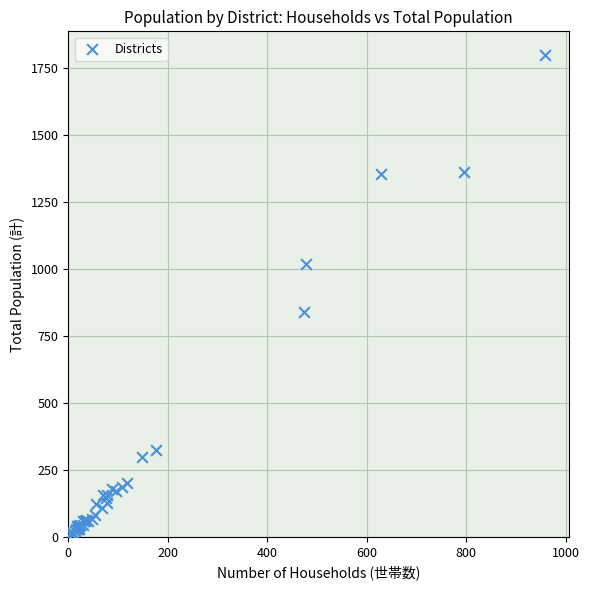

What Y value in the scatter plot is closest to 899?

838